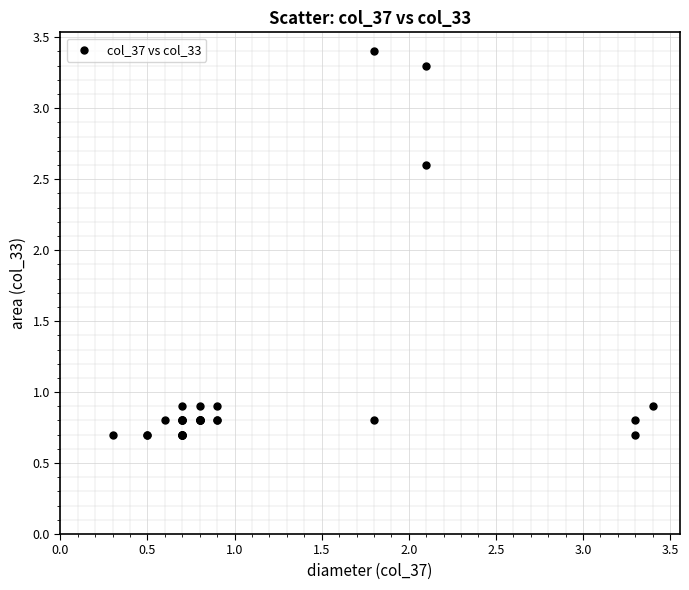

What Y value in the scatter plot is closest to 2?

2.6